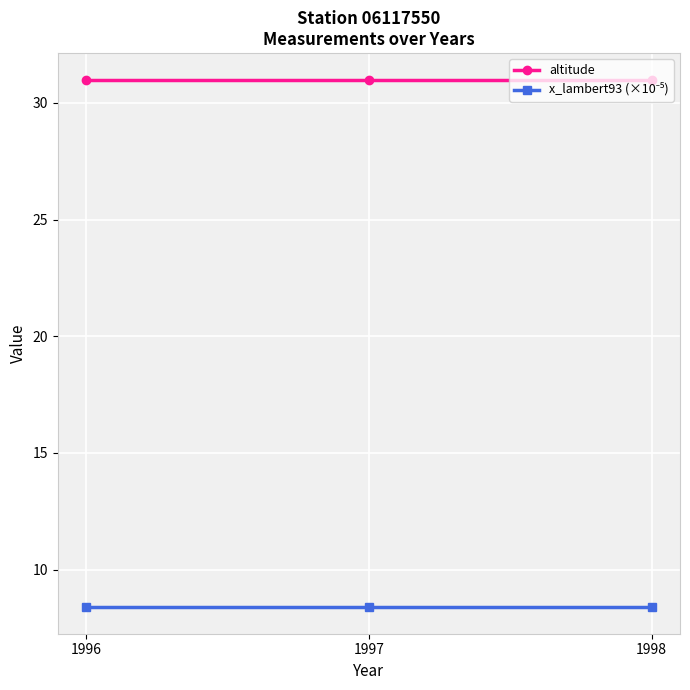

True or false: altitude has a value of 49.1 at 1997.

False